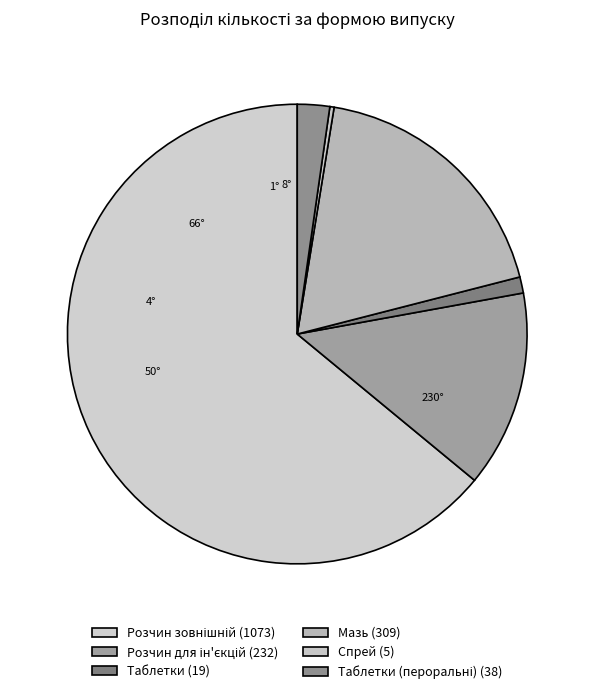

How many slices are in this pie chart?

6